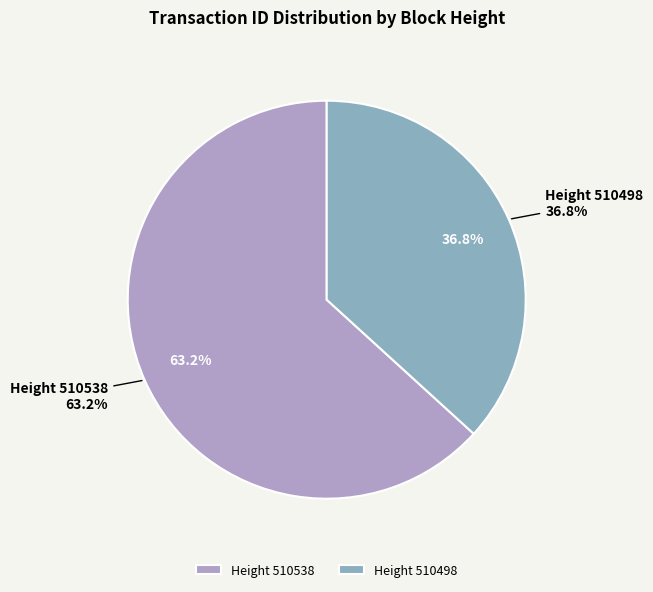

Combined, do 510538 and 510498 account for over 50%?

Yes